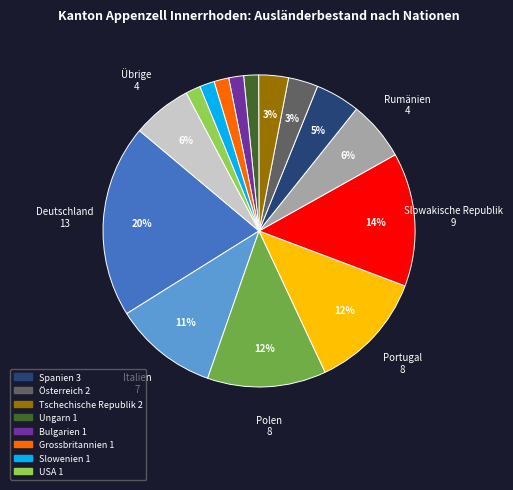

Does any single category account for the majority?

No